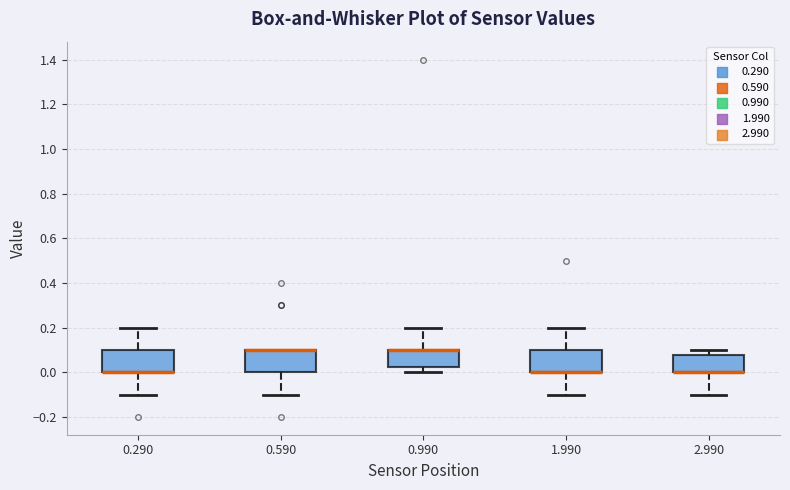

Reading left to right, transcribe this box plot: for each box, give where its median line is, the range the box spans, and where its two whiskers end, as read against the y-axis. The values are not printed on the chart, so give them approximately, as read against the axis.

0.290: median 0.00 (drawn on the box's lower edge), box 0.00 to 0.10, whiskers -0.10 to 0.20
0.590: median 0.10 (drawn on the box's upper edge), box 0.00 to 0.10, whiskers -0.10 to 0.10
0.990: median 0.10 (drawn on the box's upper edge), box 0.02 to 0.10, whiskers 0.00 to 0.20
1.990: median 0.00 (drawn on the box's lower edge), box 0.00 to 0.10, whiskers -0.10 to 0.20
2.990: median 0.00 (drawn on the box's lower edge), box 0.00 to 0.08, whiskers -0.10 to 0.10